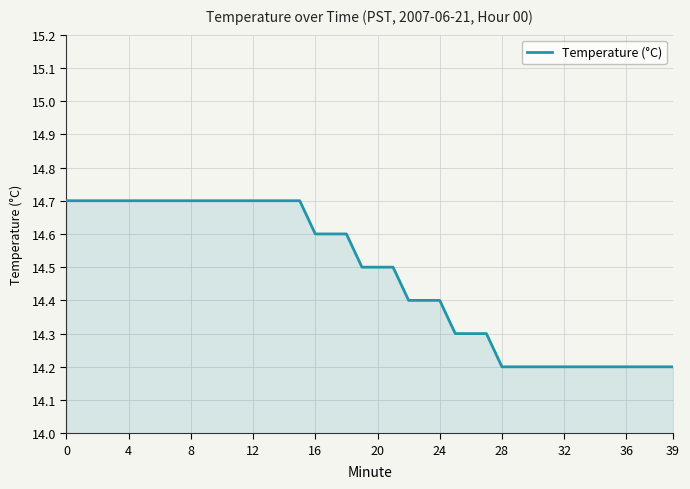

What is the greatest value displayed?

14.7